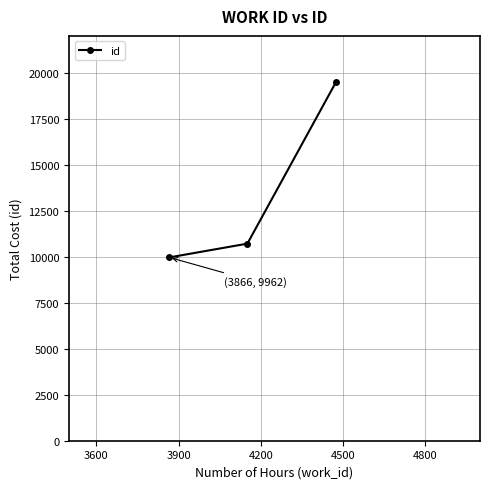

What is the difference between the maximum and second lowest values?

8798